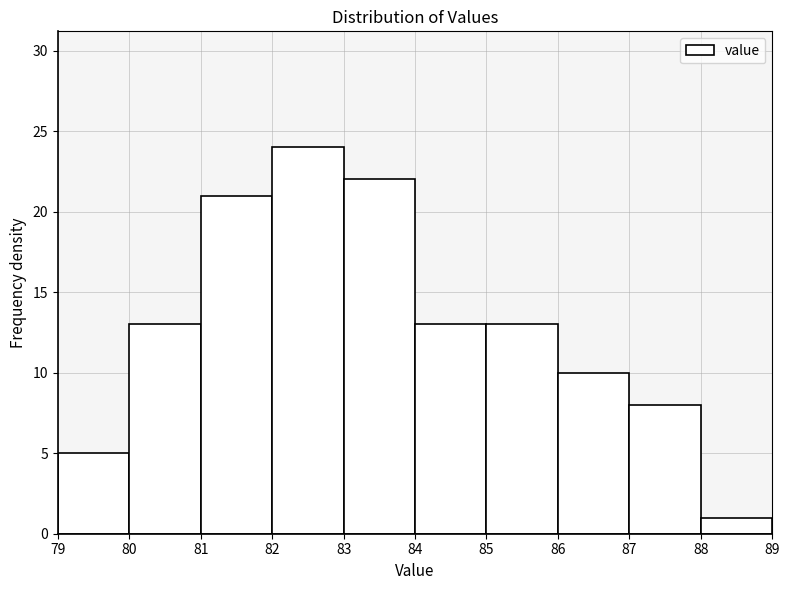

What is the height of the bar covering 82 to 83 on the x-axis? The values are not printed on the chart, so give them approximately, as read against the axis.

24